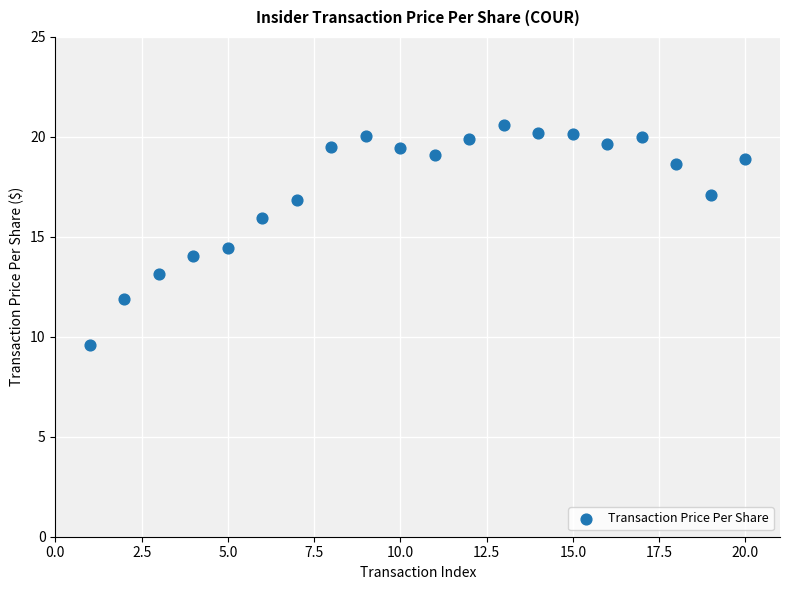

What Y value in the scatter plot is closest to 15?

14.5